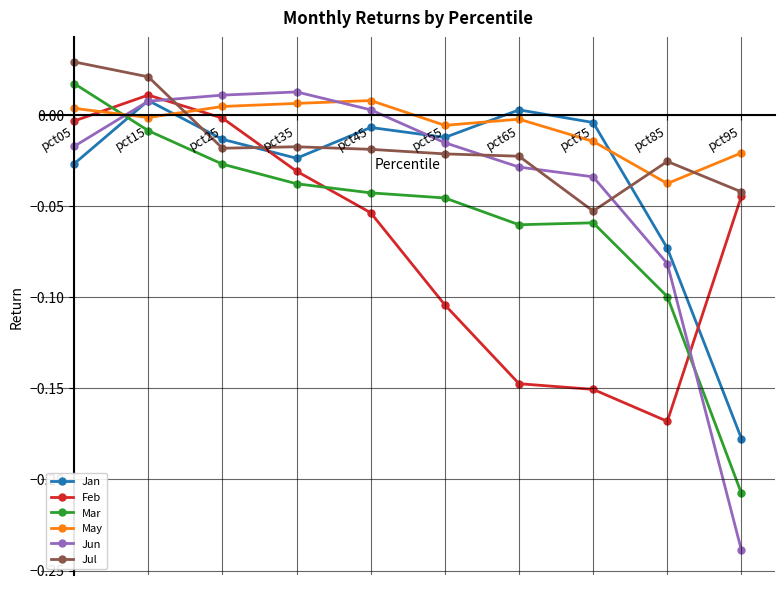

At which category is the sum across all series the highest?

pct15